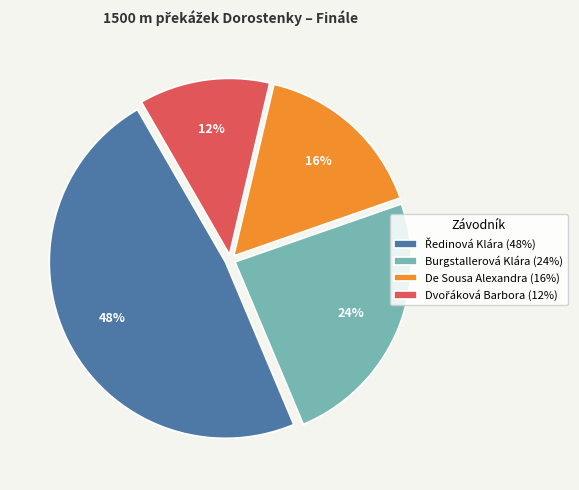

To the nearest percent, what percentage of the pie is Burgstallerová Klára (24%)?

24%